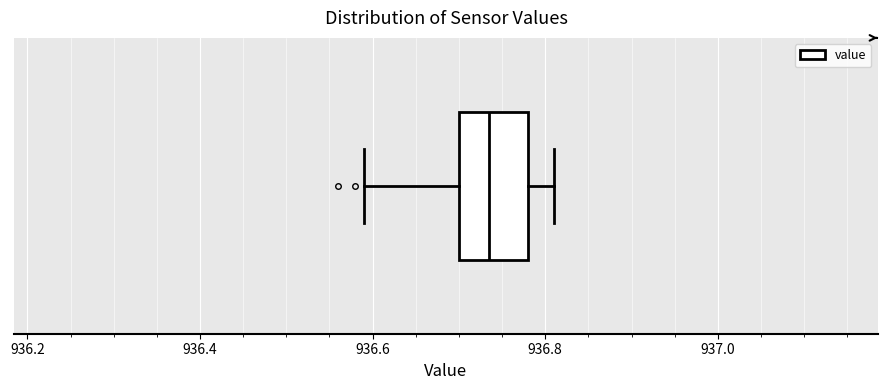

Read this box plot against the x-axis: the position of the median line, the range covered by the box, and the ends of both whiskers. The values are not printed on the chart, so give them approximately, as read against the axis.

median 936.74, box 936.70 to 936.78, whiskers 936.60 to 936.82